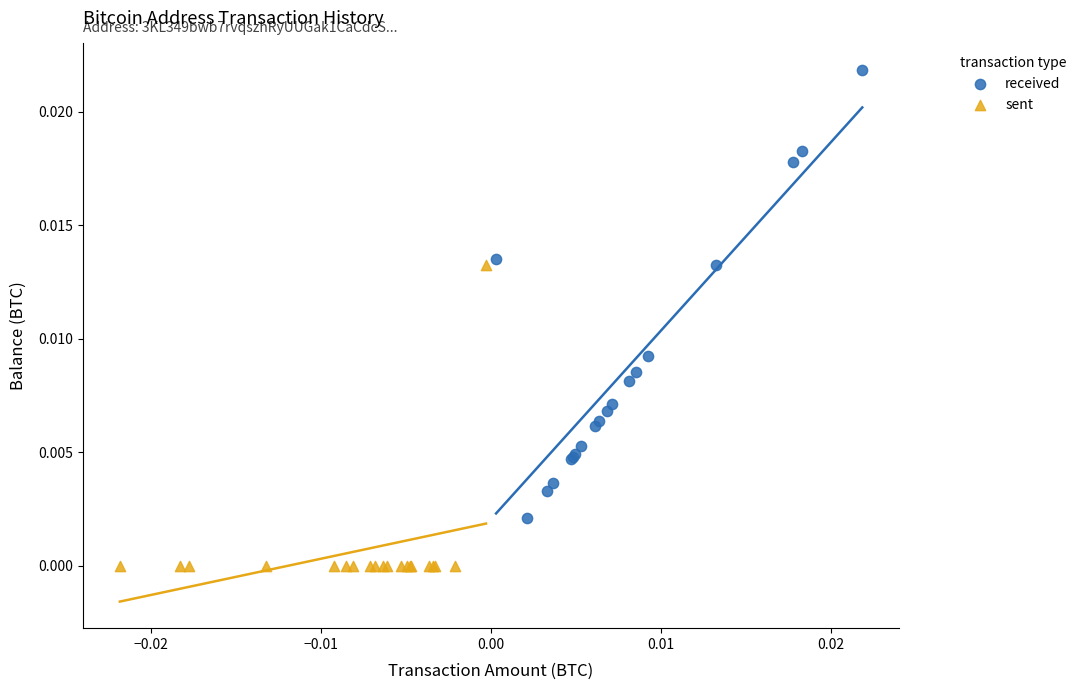

Which series reaches the minimum Y coordinate?

sent